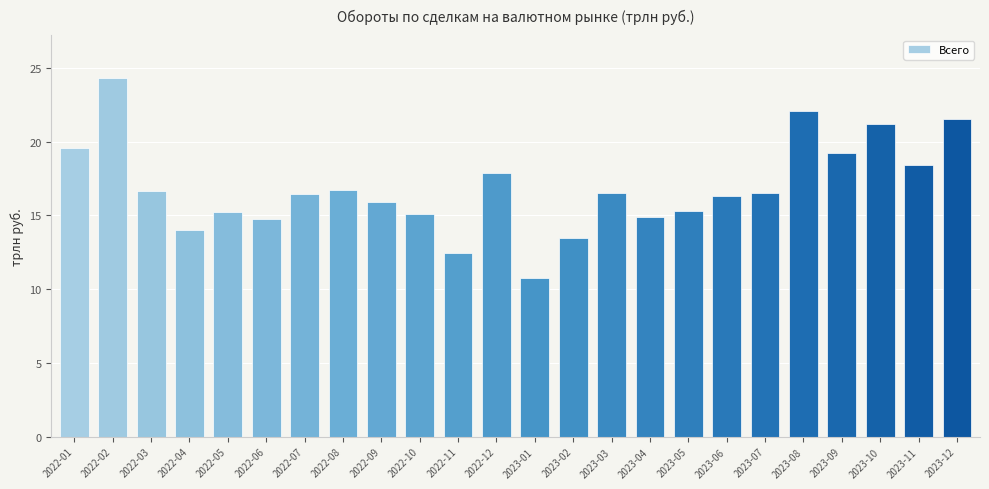

Which has a higher value, 2023-09 or 2023-03?

2023-09